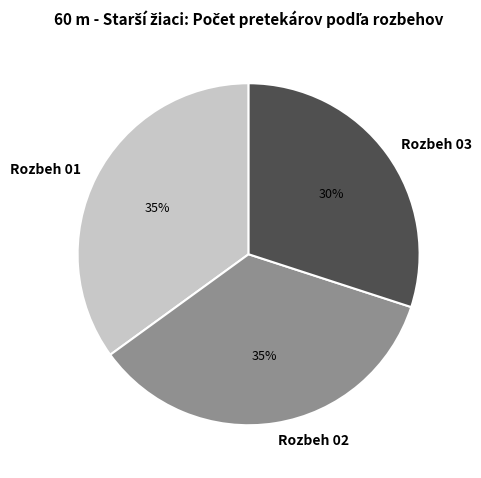

Is there any slice that represents more than half of the pie?

No